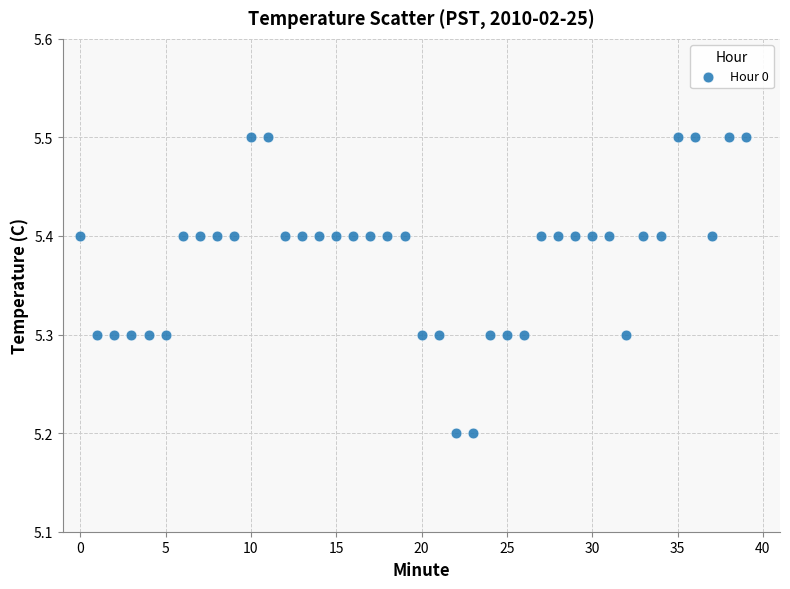

What is the range of Y values (max minus min)?

0.3